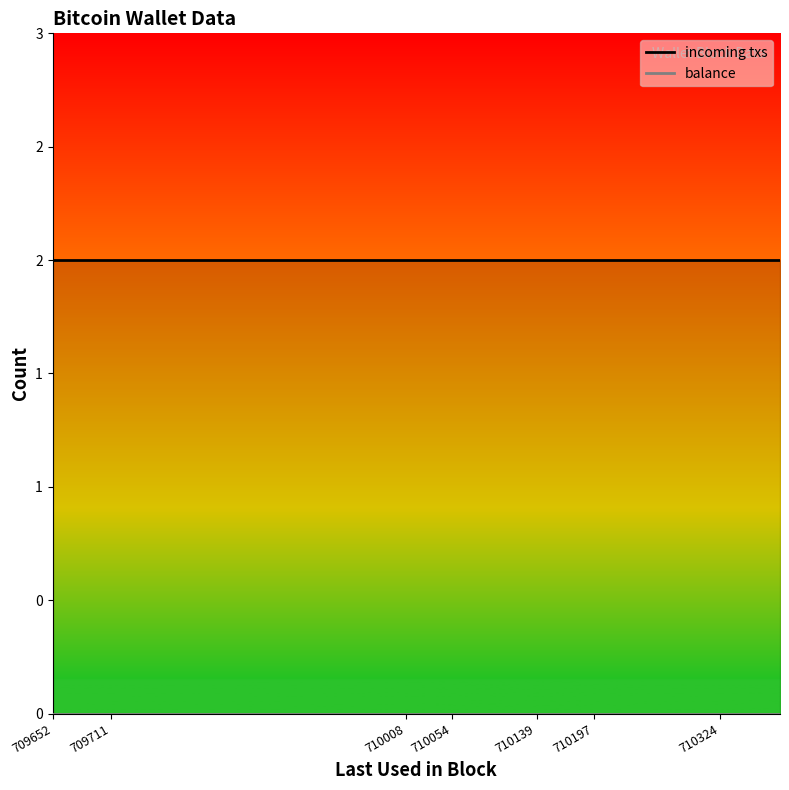

Reading right to left, list all the values displayed in this chart.

incoming txs: 2	2	2	2	2	2	2	2	2	2	2	2	2	2	2	2	2	2	2	2
balance: 0	0	0	0	0	0	0	0	0	0	0	0	0	0	0	0	0	0	0	0